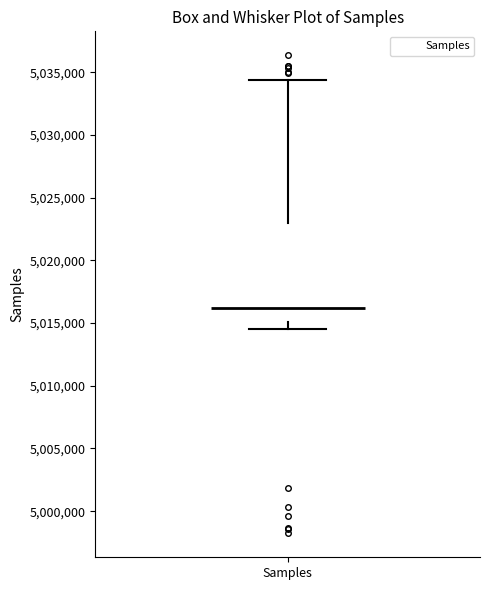

Transcribe this box plot: give where the median line is, the range the box spans, and where the two whiskers end, as read against the y-axis. The values are not printed on the chart, so give them approximately, as read against the axis.

median 5016000, box 5015000 to 5023000, whiskers 5014500 to 5034500